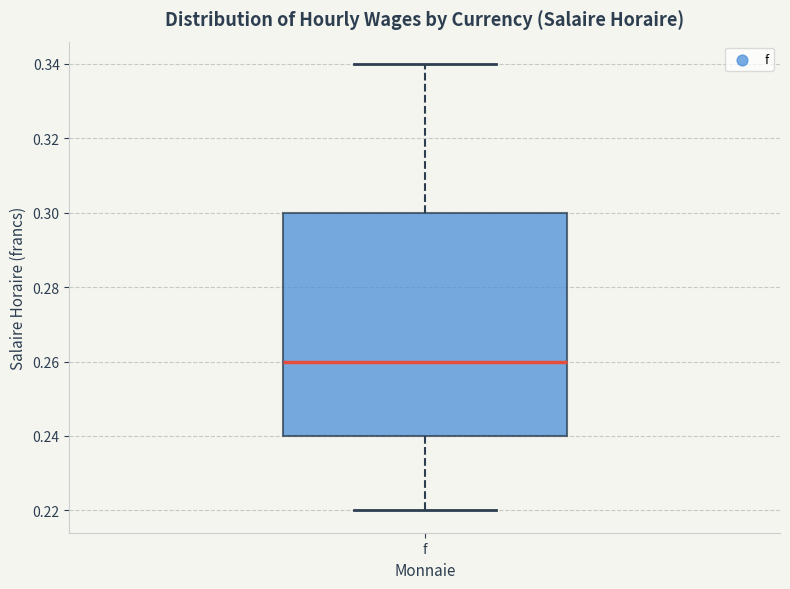

Transcribe this box plot: give where the median line is, the range the box spans, and where the two whiskers end, as read against the y-axis. The values are not printed on the chart, so give them approximately, as read against the axis.

median 0.26, box 0.24 to 0.30, whiskers 0.22 to 0.34